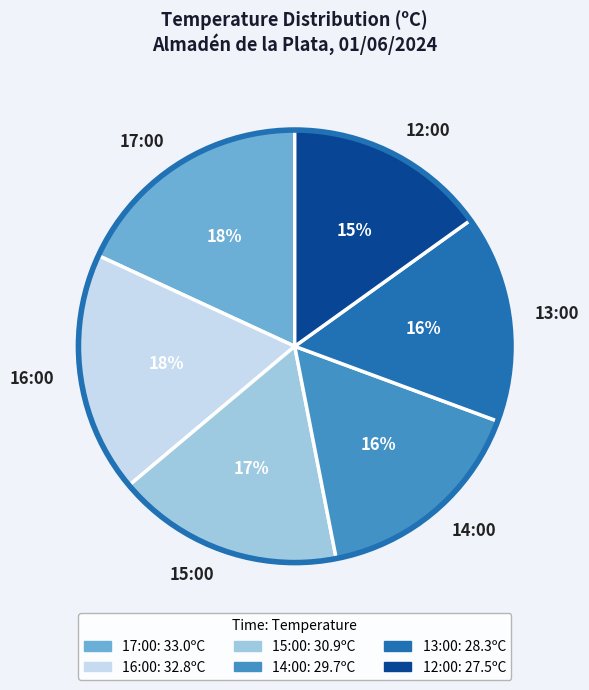

The 15:00 slice represents 27% of the pie. True or false?

False